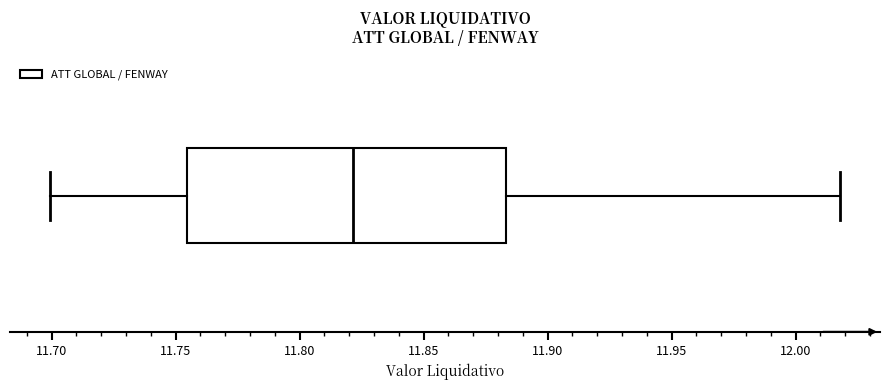

Transcribe this box plot: give where the median line is, the range the box spans, and where the two whiskers end, as read against the x-axis. The values are not printed on the chart, so give them approximately, as read against the axis.

median 11.820, box 11.755 to 11.885, whiskers 11.700 to 12.020